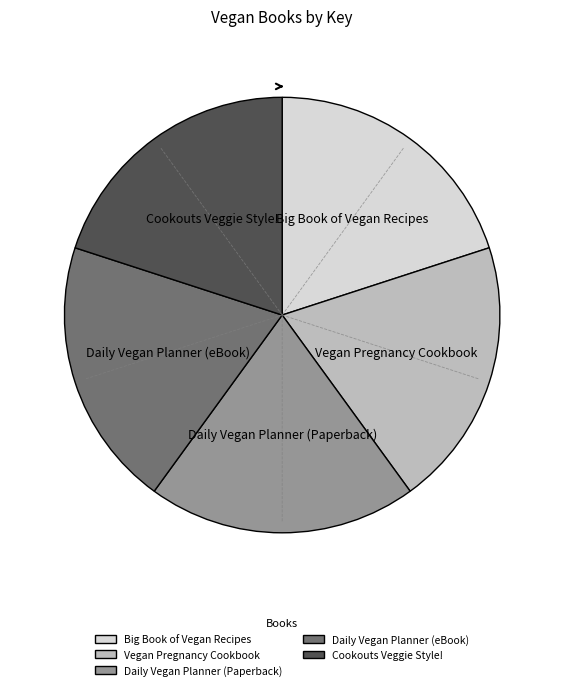

Count the number of slices in the pie.

5